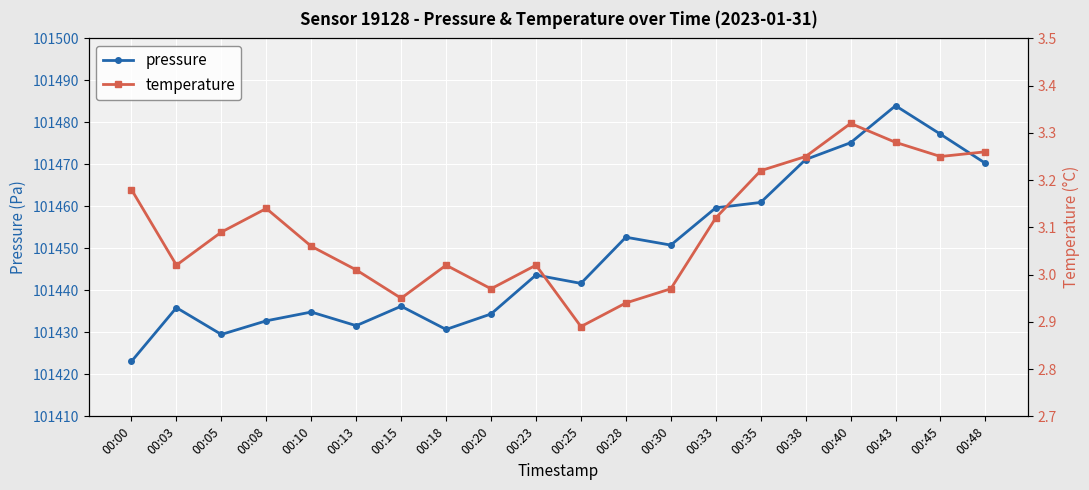

Which series has the widest spread of values?

pressure